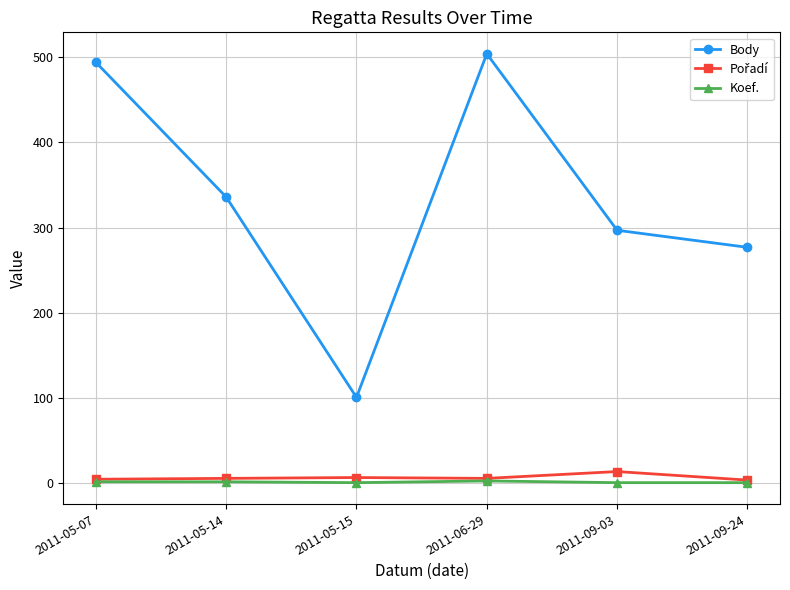

Which series has the widest spread of values?

Body